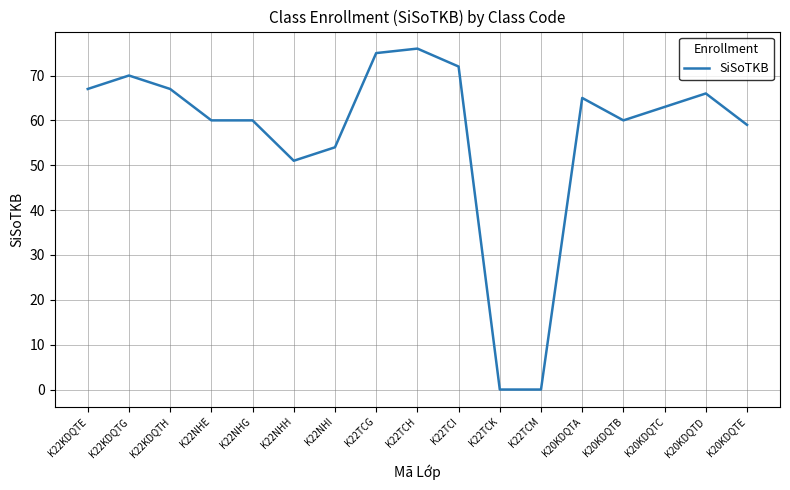

What is the greatest value displayed?

76